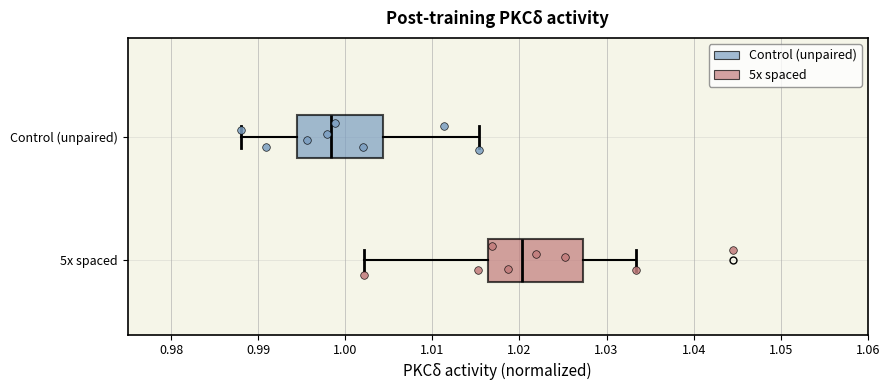

Where does the right whisker of the box for Control (unpaired) end on the x-axis? The values are not printed on the chart, so give them approximately, as read against the axis.

1.015